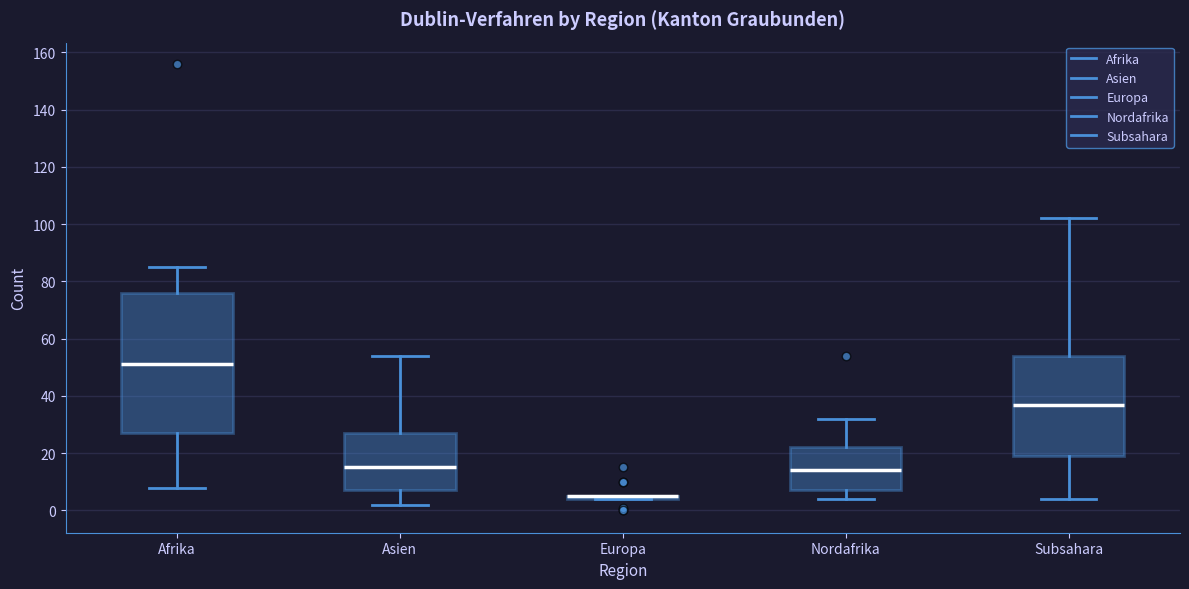

Comparing the boxes themselves (not the whiskers), which one is the tallest?

Afrika